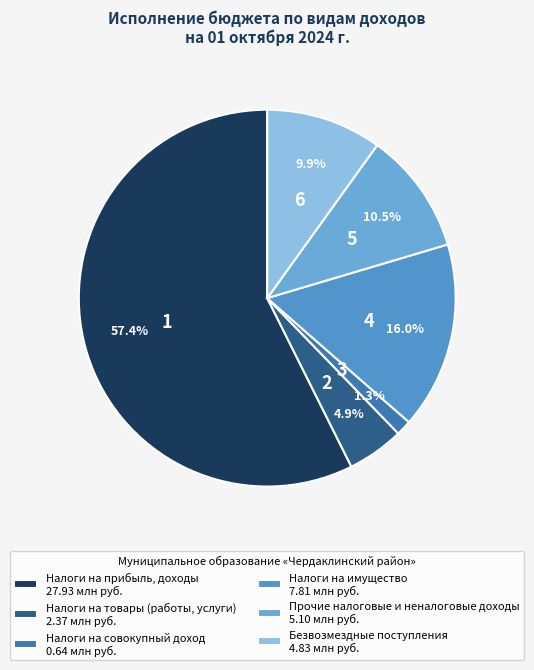

Count the number of slices in the pie.

6